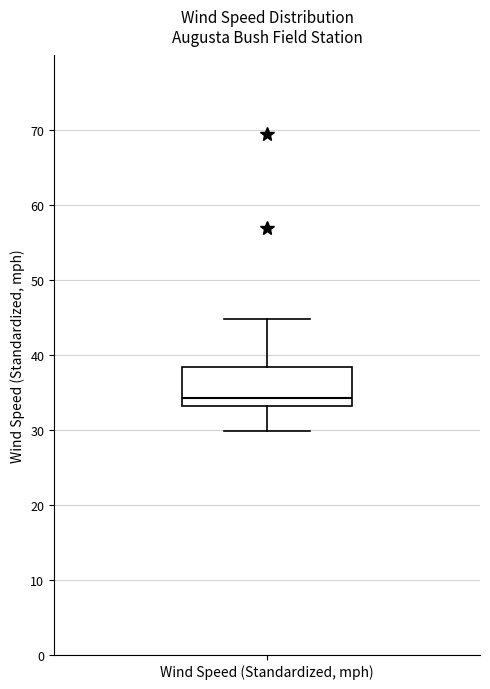

Read this box plot against the y-axis: the position of the median line, the range covered by the box, and the ends of both whiskers. The values are not printed on the chart, so give them approximately, as read against the axis.

median 34, box 33 to 38, whiskers 30 to 45